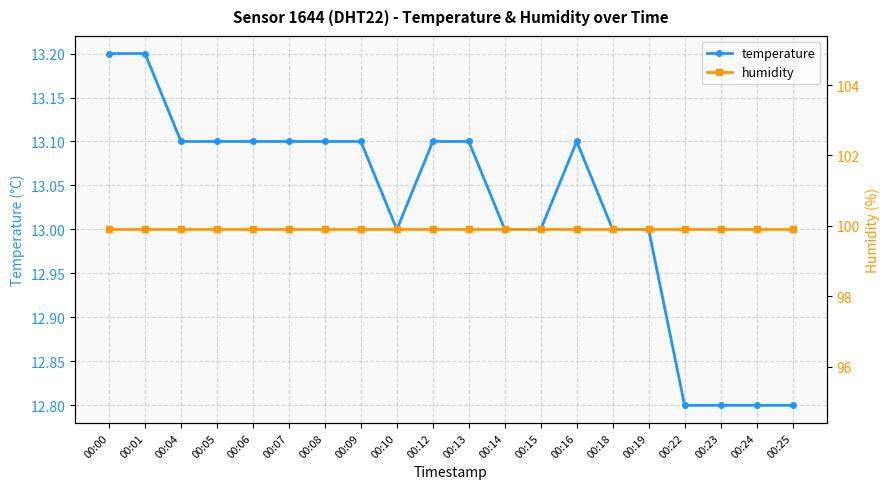

True or false: temperature has more than 1 interior local peaks.

False